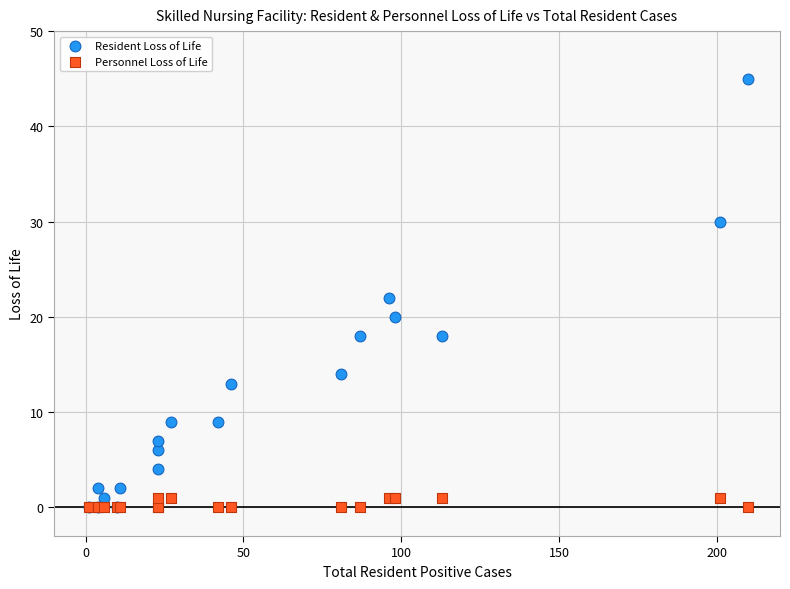

What are all the series names shown in the legend?

Resident Loss of Life, Personnel Loss of Life